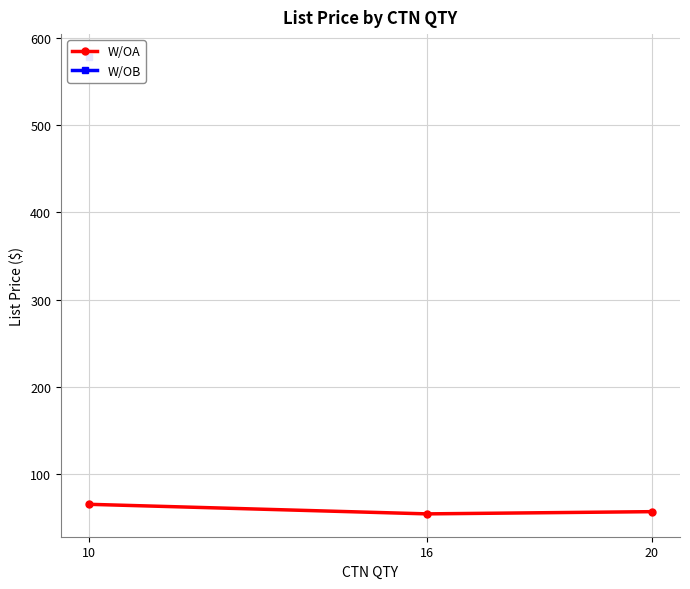

What is the ratio of the value at 20 to the value at 16?

1.0